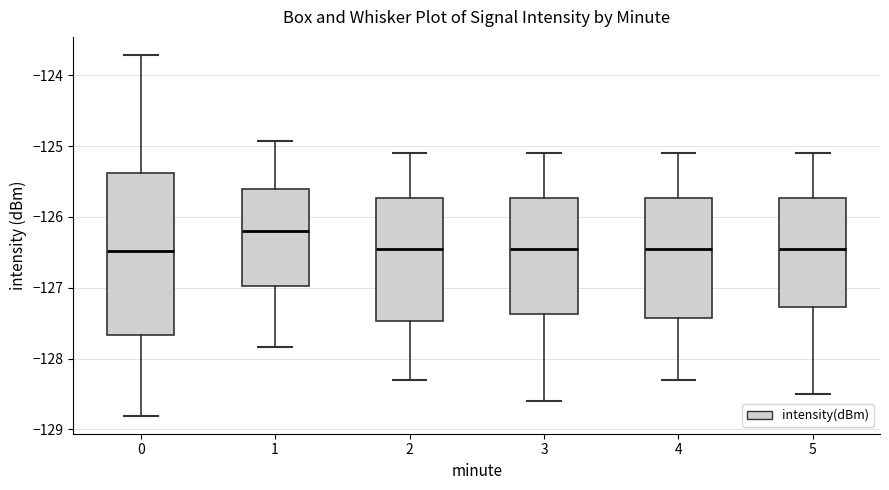

Which box's median line is the highest?

1